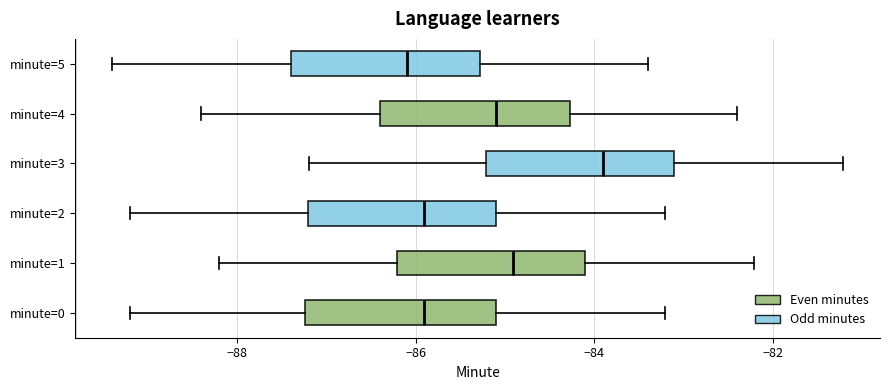

Reading bottom to top, read every box against the x-axis: the position of its median line, the range the box covers, and the ends of its whiskers. The values are not printed on the chart, so give them approximately, as read against the axis.

minute=0: median -86.0, box -87.2 to -85.2, whiskers -89.2 to -83.2
minute=1: median -85.0, box -86.2 to -84.2, whiskers -88.2 to -82.2
minute=2: median -86.0, box -87.2 to -85.2, whiskers -89.2 to -83.2
minute=3: median -84.0, box -85.2 to -83.2, whiskers -87.2 to -81.2
minute=4: median -85.0, box -86.4 to -84.2, whiskers -88.4 to -82.4
minute=5: median -86.0, box -87.4 to -85.2, whiskers -89.4 to -83.4